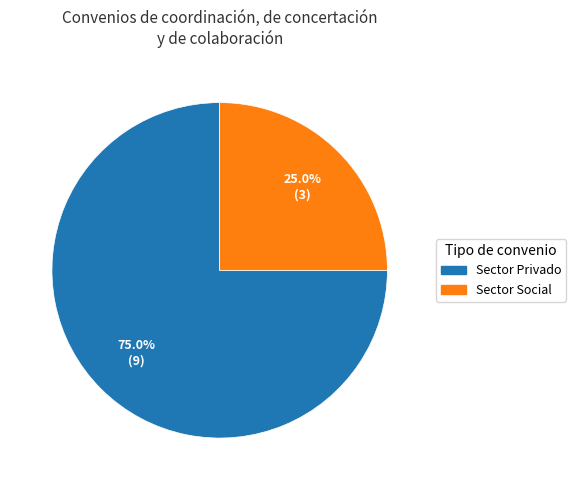

Is there any slice that represents more than half of the pie?

Yes